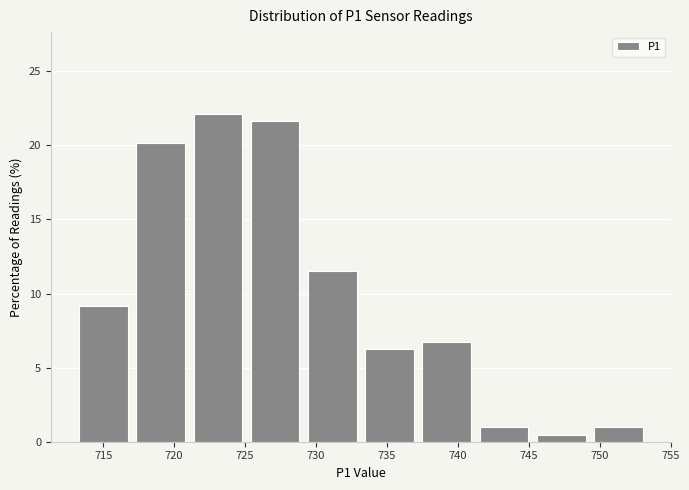

Reading left to right, list every bar in this chart as the range it spans on the x-axis followed by its height. Neither the bar edges nor the heights are printed on the chart, so give them approximately, as read against the axes.

713.0 to 717.0: 9.0
717.0 to 721.0: 20.0
721.0 to 725.0: 22.0
725.0 to 729.0: 21.5
729.0 to 733.0: 11.5
733.0 to 737.0: 6.5
737.0 to 741.0: 6.5
741.0 to 745.5: 1.0
745.5 to 749.5: under 0.5
749.5 to 753.5: 1.0